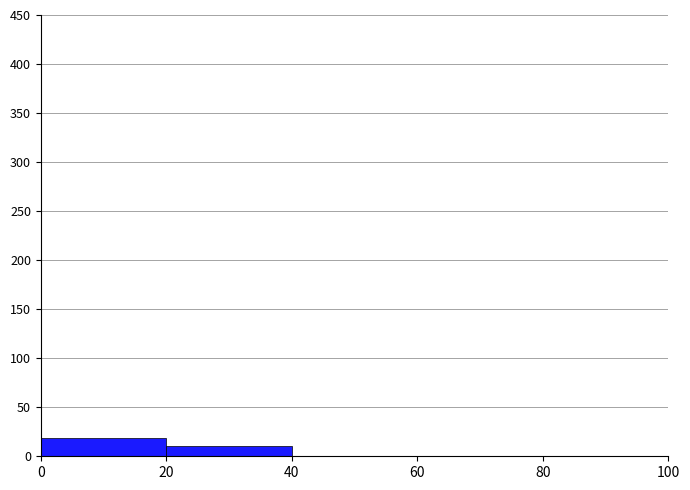

Reading left to right, list every bar in this chart as the range it spans on the x-axis followed by its height. The values are not printed on the chart, so give them approximately, as read against the axis.

0 to 20: 20
20 to 40: 10
40 to 60: 0
60 to 80: 0
80 to 100: 0